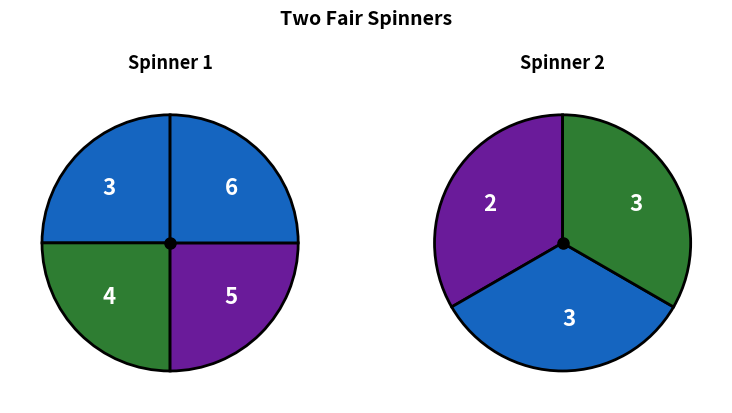

Is there any slice that represents more than half of the pie?

No